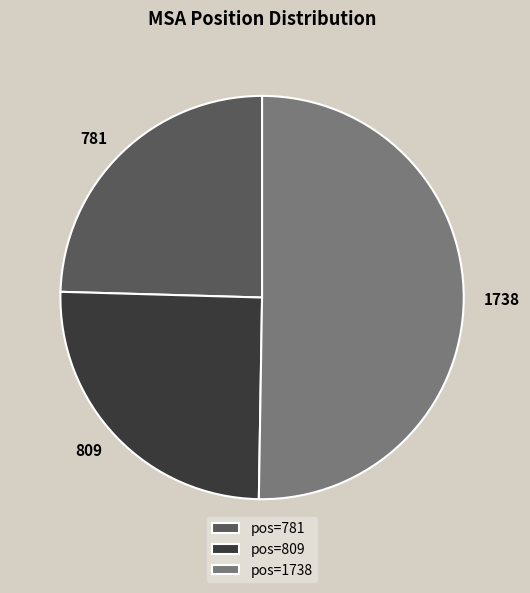

Is it true that pos=809 is 36% of the pie?

False